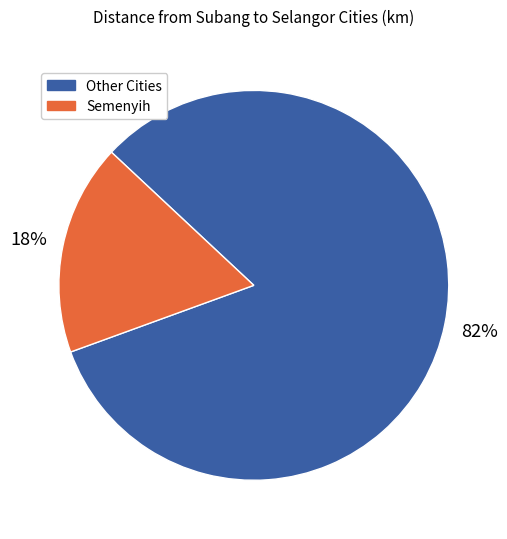

How many slices are in this pie chart?

2